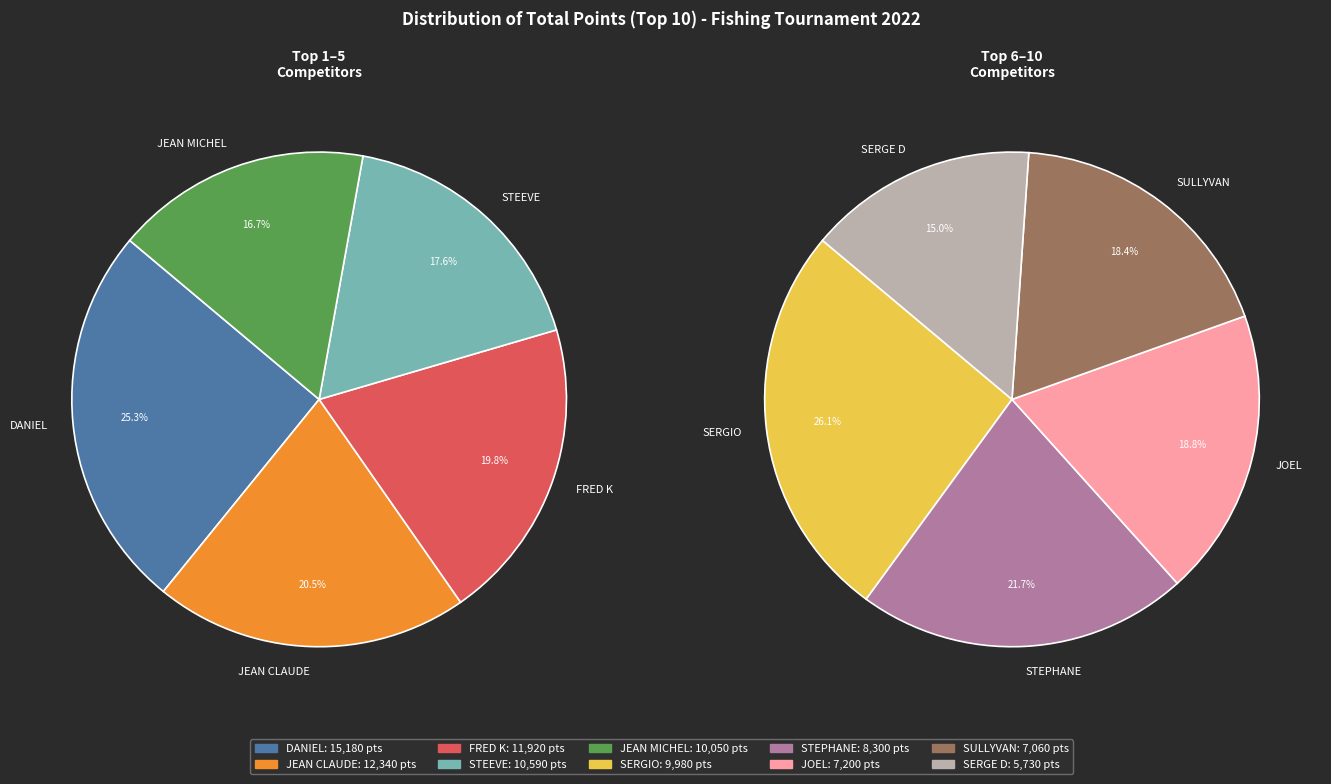

Is it true that SERGIO is 10% of the pie?

True